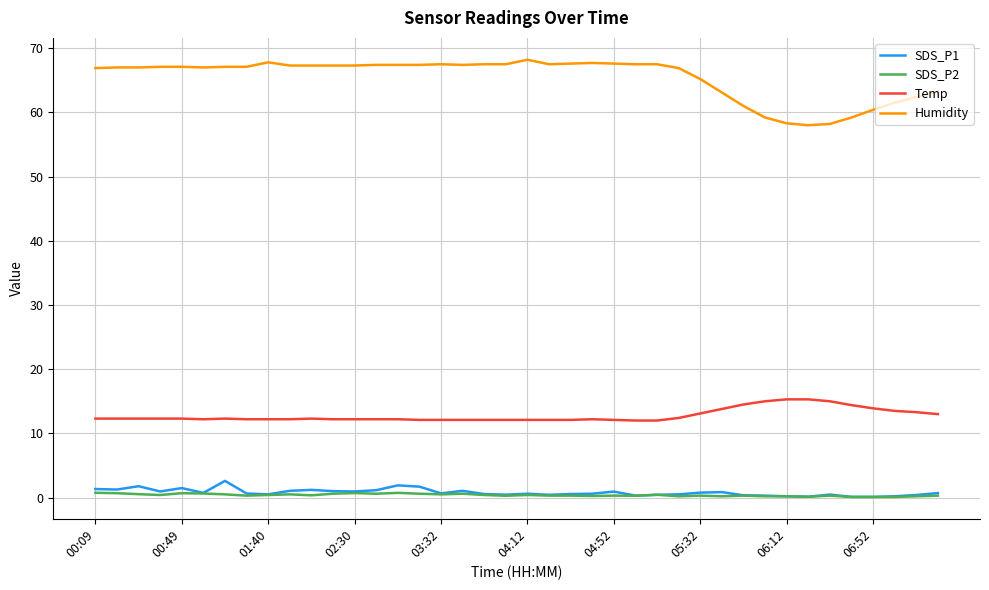

What are all the series names shown in the legend?

SDS_P1, SDS_P2, Temp, Humidity